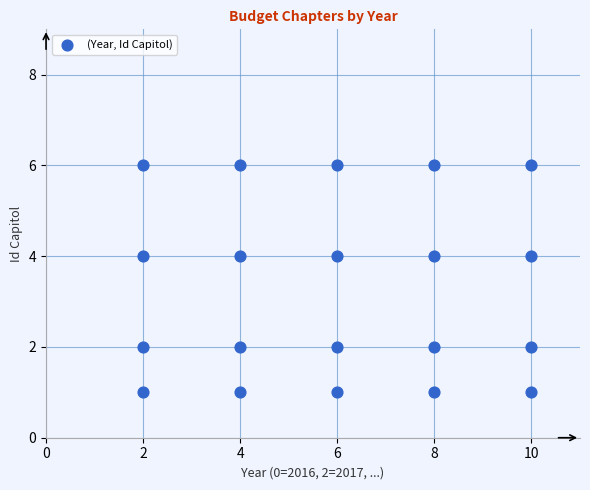

What is the range of X values (max minus min)?

8